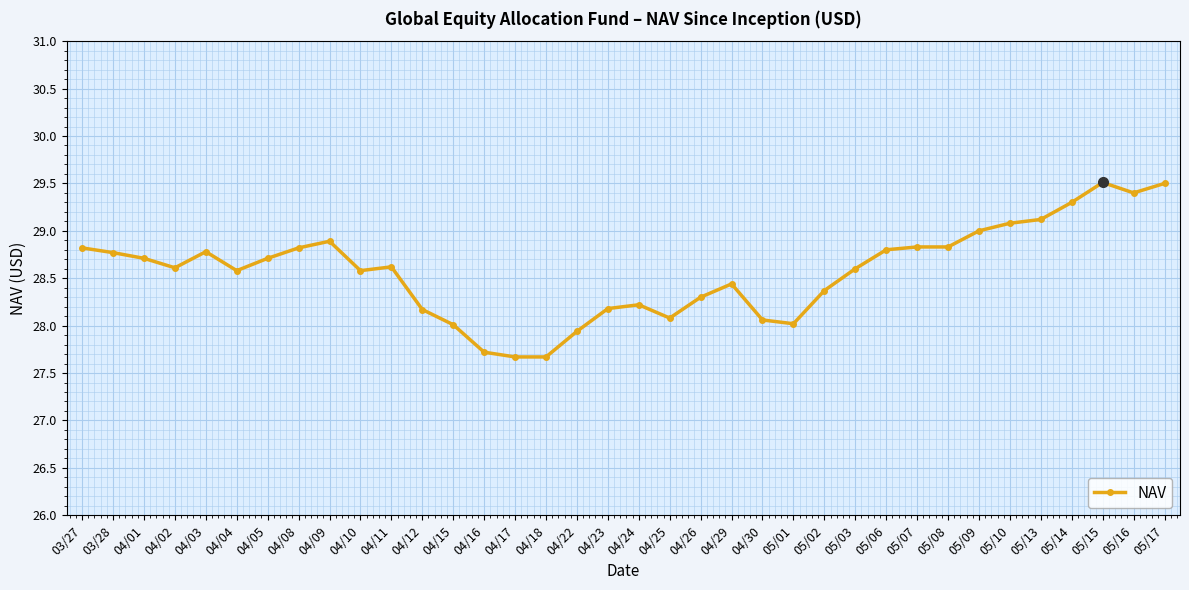

Count the number of data series in this chart.

1